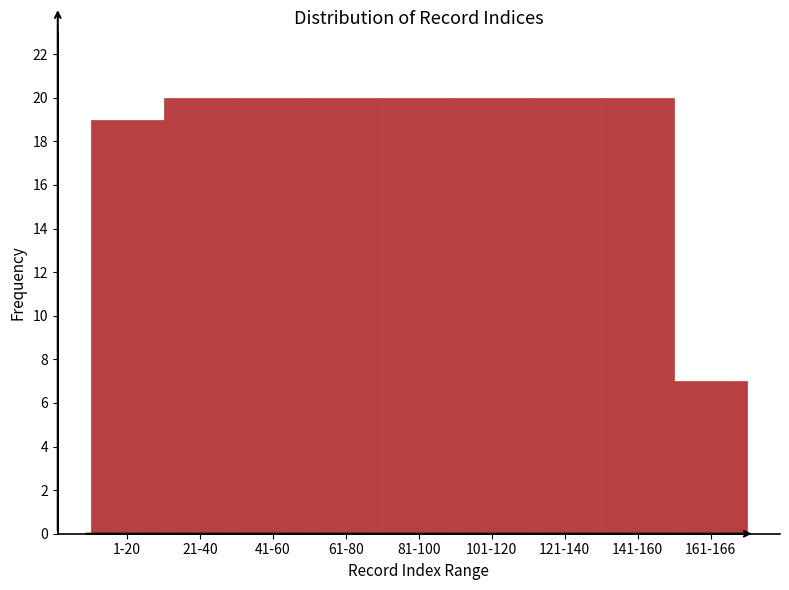

Reading left to right, transcribe all the data shown in this chart.

1-20=19	21-40=20	41-60=20	61-80=20	81-100=20	101-120=20	121-140=20	141-160=20	161-166=7